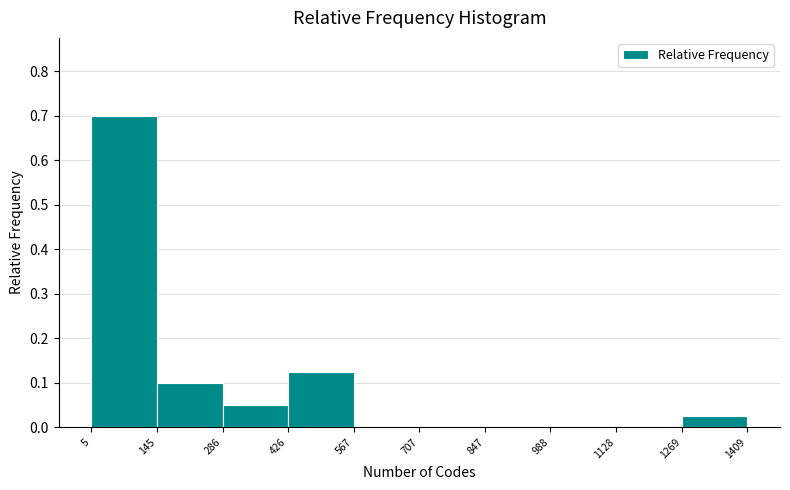

Reading left to right, transcribe this chart: for each bar, give the range it covers on the x-axis and its height. The values are not printed on the chart, so give them approximately, as read against the axis.

5 to 145: 0.70
145 to 286: 0.10
286 to 426: 0.05
426 to 567: 0.13
567 to 707: 0
707 to 847: 0
847 to 988: 0
988 to 1128: 0
1128 to 1269: 0
1269 to 1409: 0.03